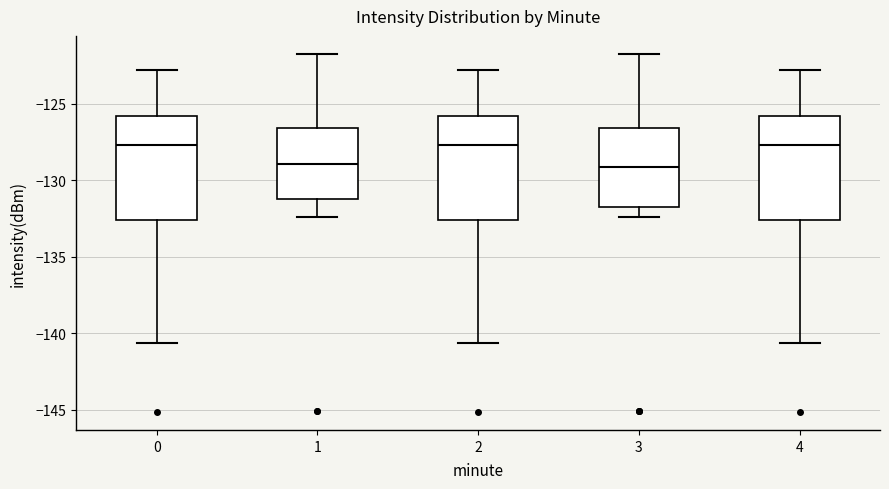

Reading left to right, transcribe this box plot: for each box, give where its median line is, the range the box spans, and where its two whiskers end, as read against the y-axis. The values are not printed on the chart, so give them approximately, as read against the axis.

0: median -127.5, box -132.5 to -126.0, whiskers -140.5 to -123.0
1: median -129.0, box -131.0 to -126.5, whiskers -132.5 to -121.5
2: median -127.5, box -132.5 to -126.0, whiskers -140.5 to -123.0
3: median -129.0, box -131.5 to -126.5, whiskers -132.5 to -121.5
4: median -127.5, box -132.5 to -126.0, whiskers -140.5 to -123.0